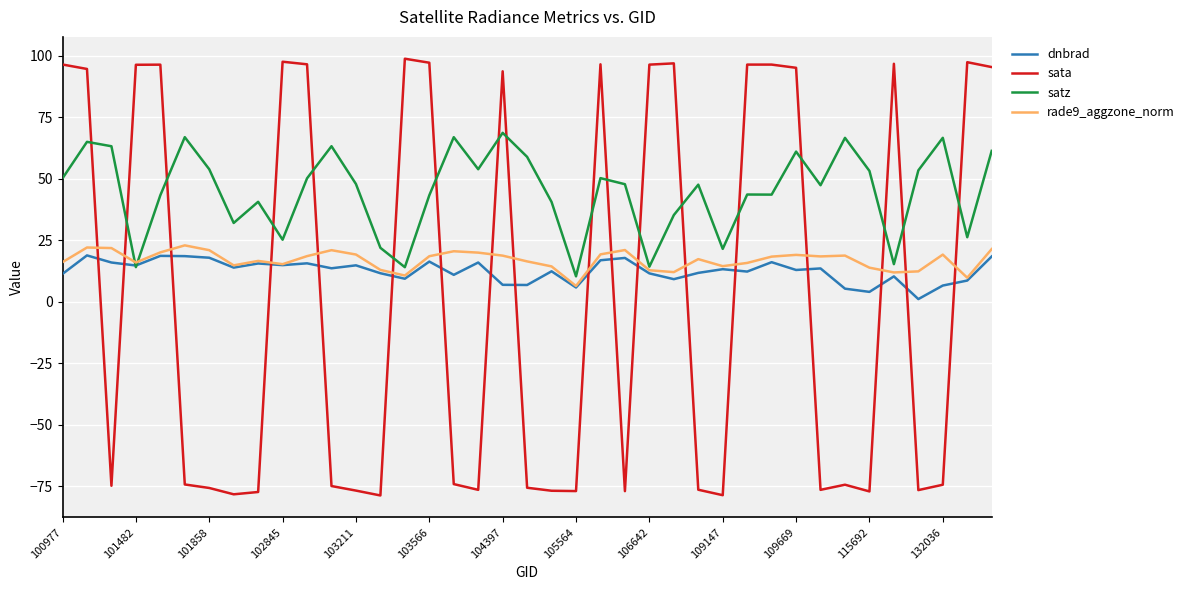

How many lines are shown in the chart?

4